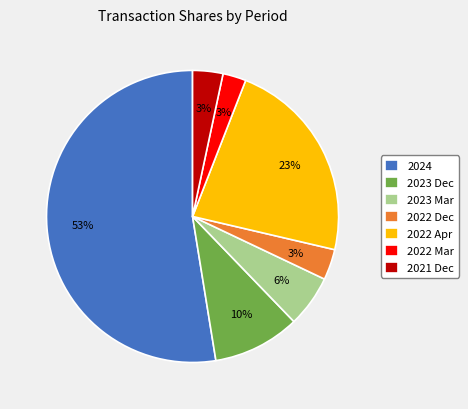

To the nearest percent, what portion does 2021 Dec represent?

3%